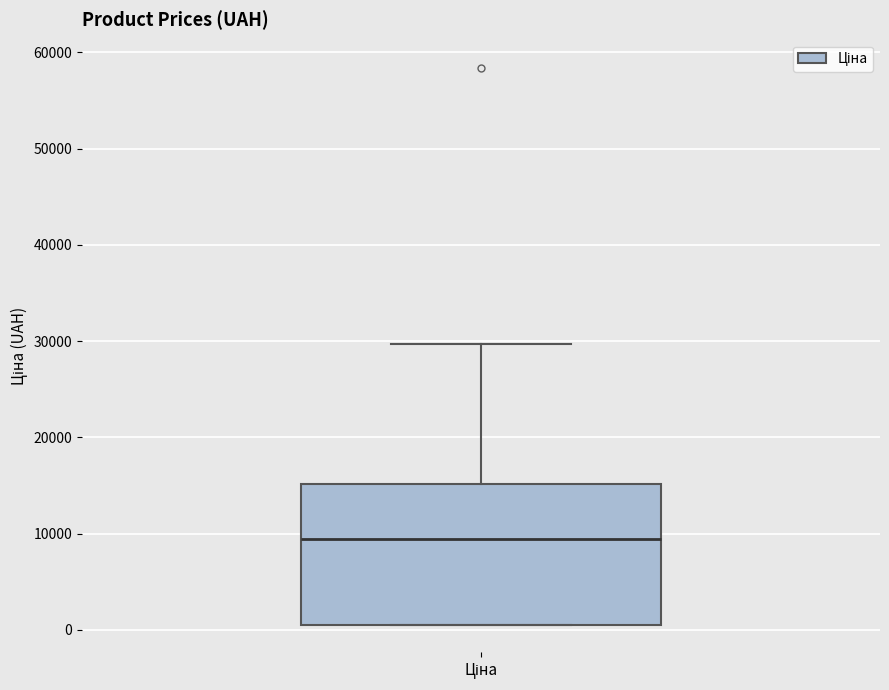

Transcribe this box plot: give where the median line is, the range the box spans, and where the two whiskers end, as read against the y-axis. The values are not printed on the chart, so give them approximately, as read against the axis.

median 9000, box 1000 to 15000, whiskers 1000 to 30000